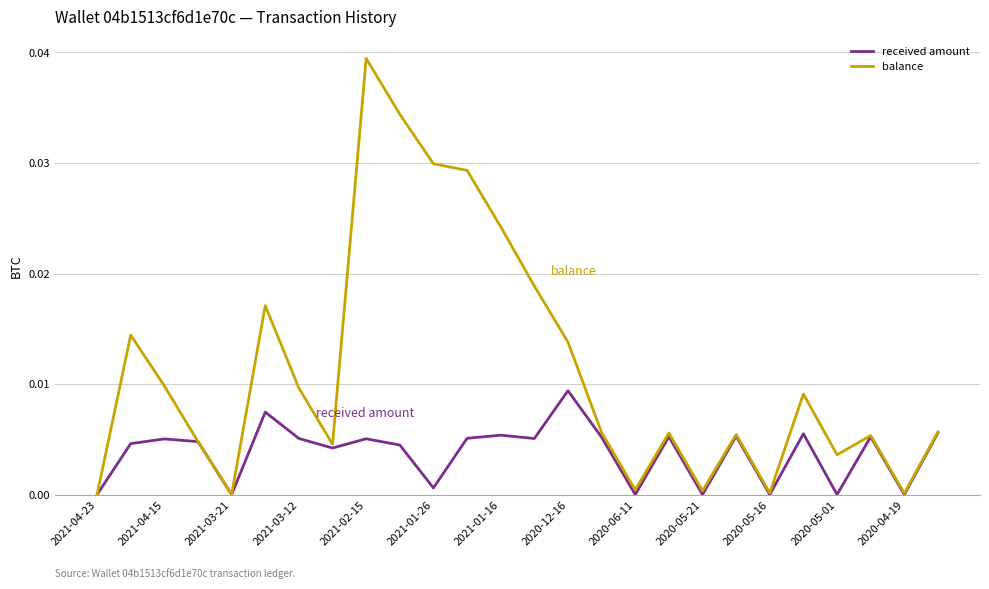

Which series has the largest range (max minus min)?

balance